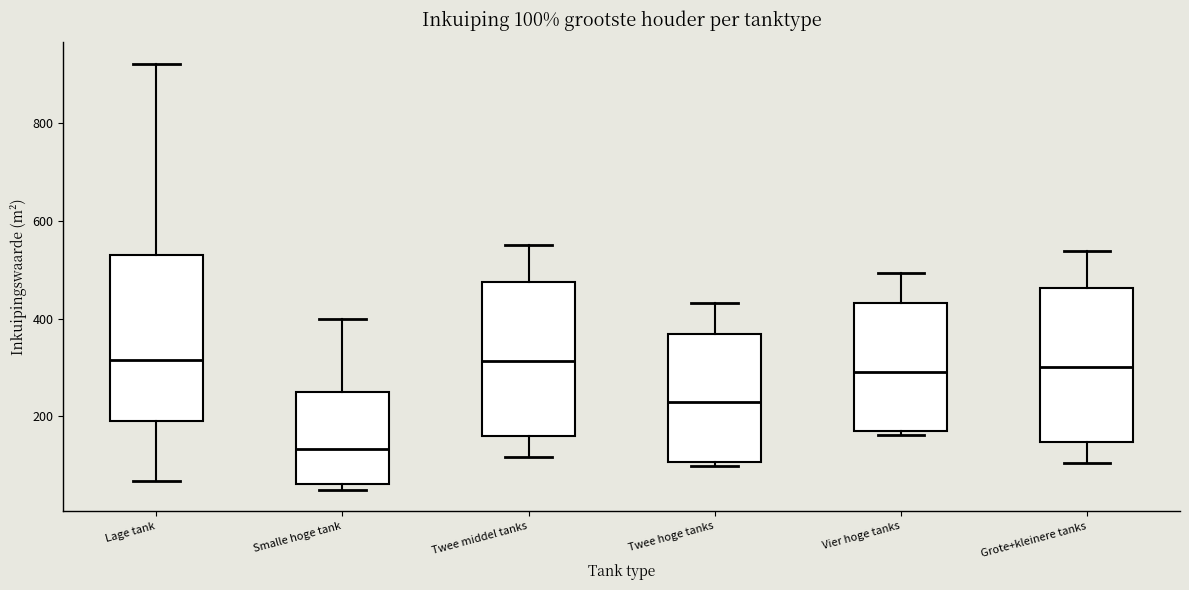

Which box has the lowest median line?

Smalle hoge tank